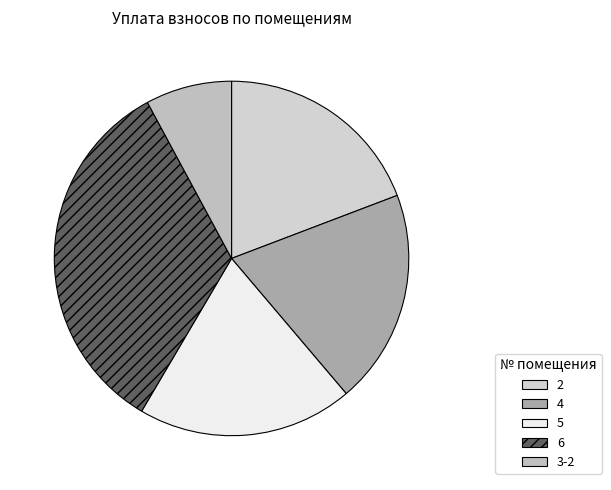

What percentage is the 3-2 slice, to the nearest percent?

8%